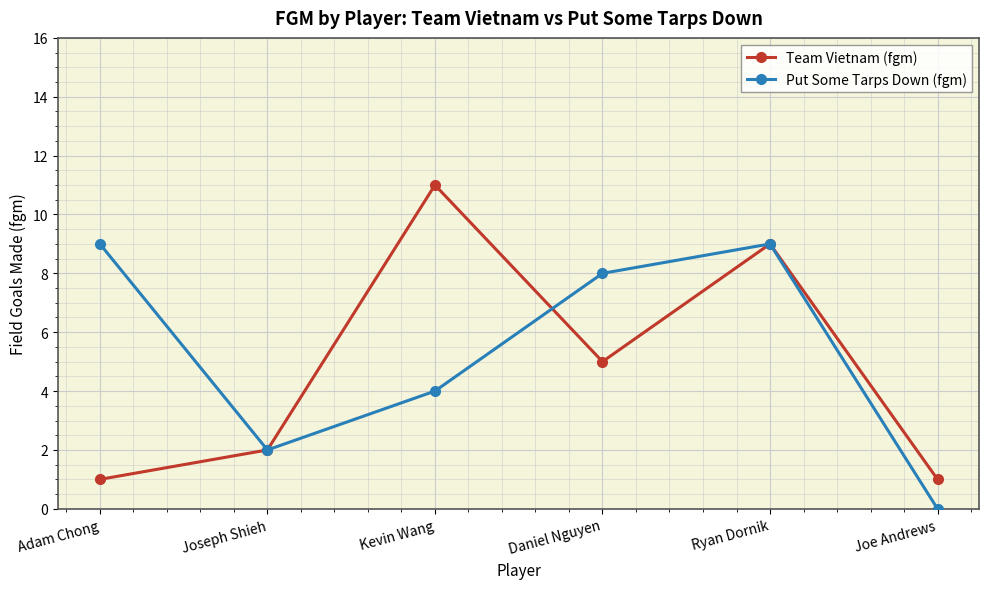

What is the average value of the Team Vietnam (fgm) series?

5